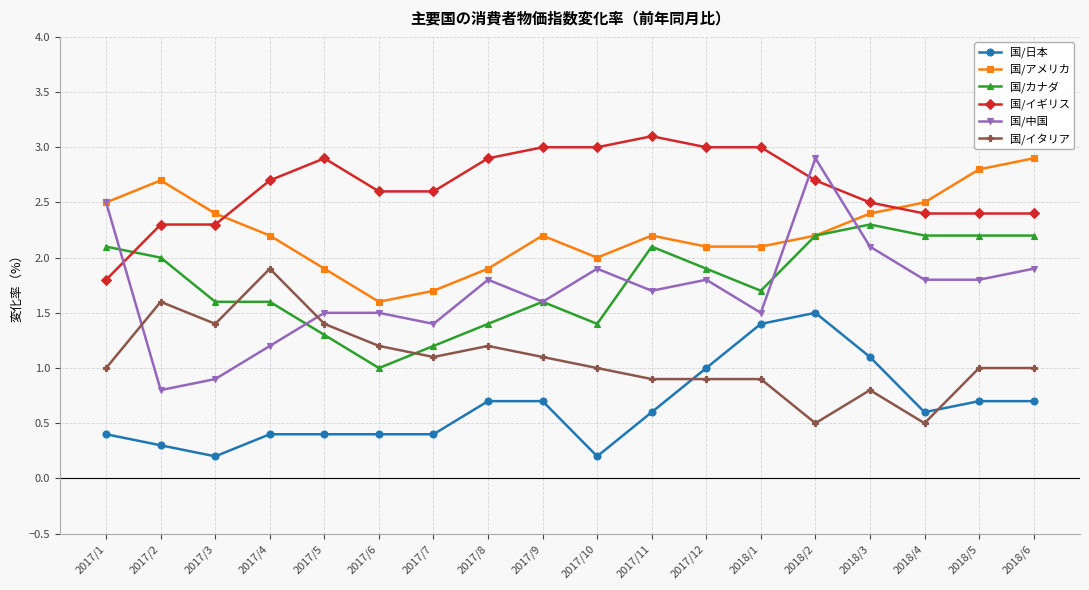

Where is the first local maximum for 国/イタリア?

2017/2